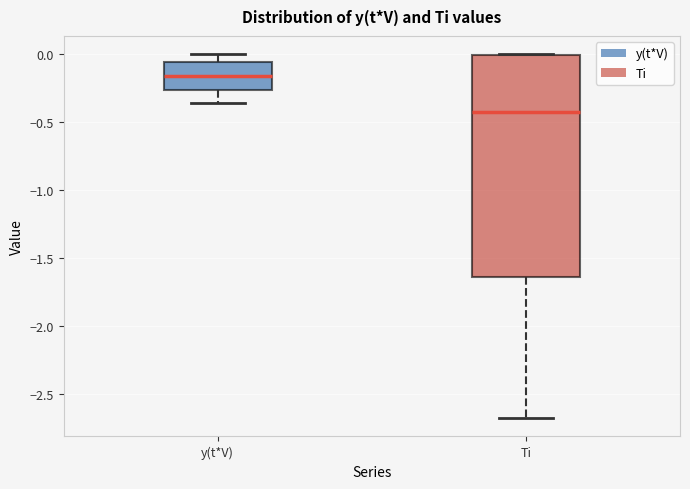

Which box's median line is the lowest?

Ti